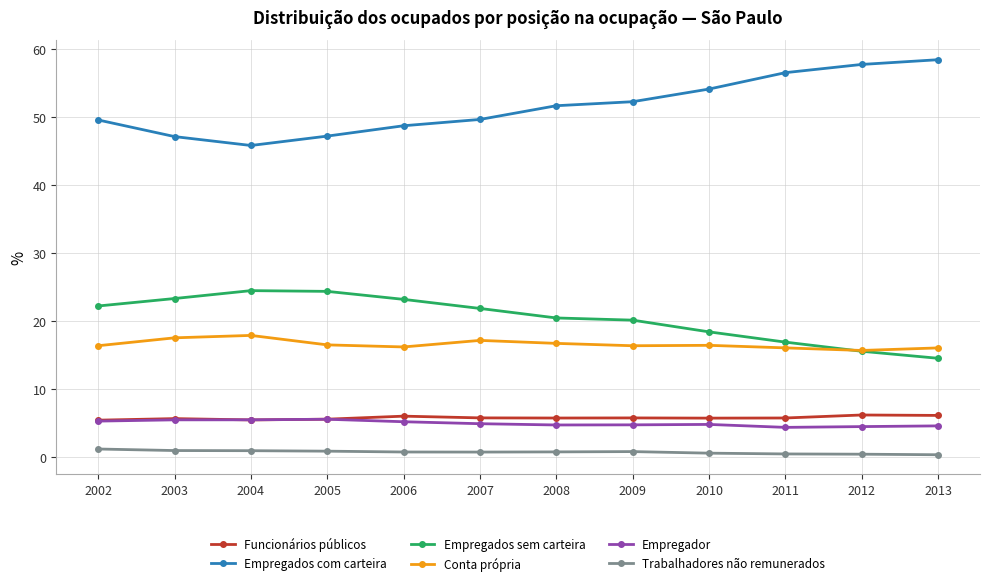

How many lines are shown in the chart?

6